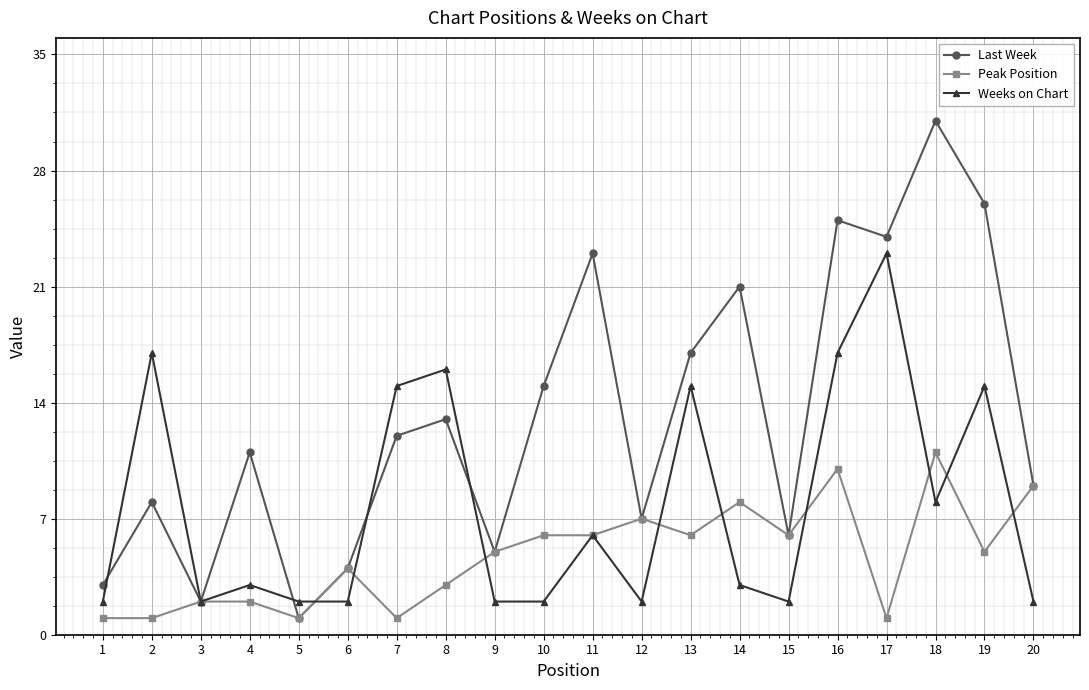

What is the total value across all series at 18?

50